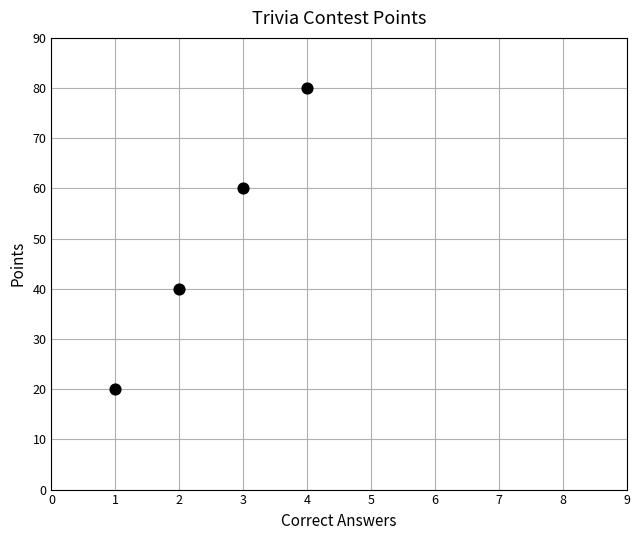

What is the average Y value?

50